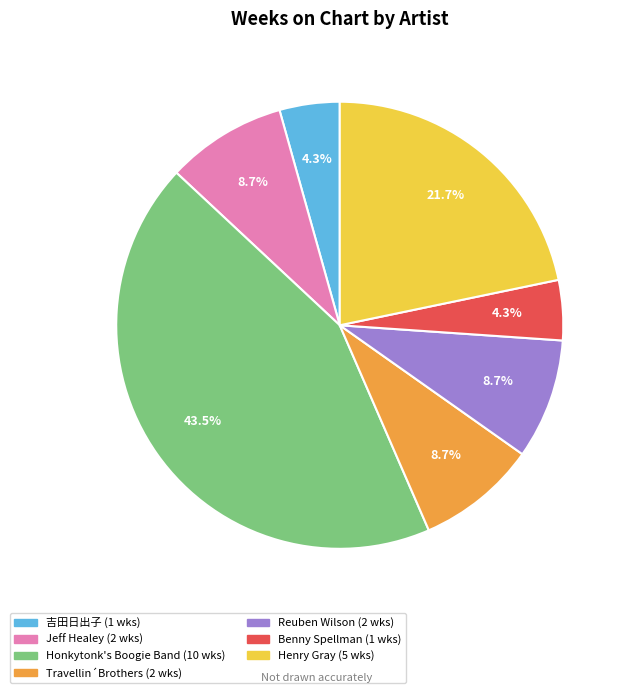

To the nearest percent, what is the difference between the Honkytonk's Boogie Band and Jeff Healey slice percentages?

35%